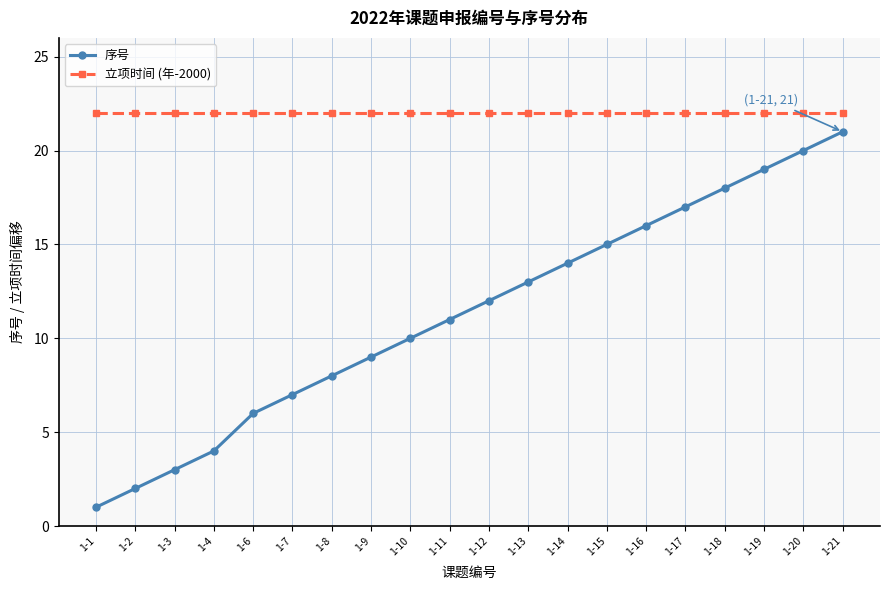

Is the value of 序号 at 1-1 greater than the value of 立项时间 (年-2000) at 1-9?

No